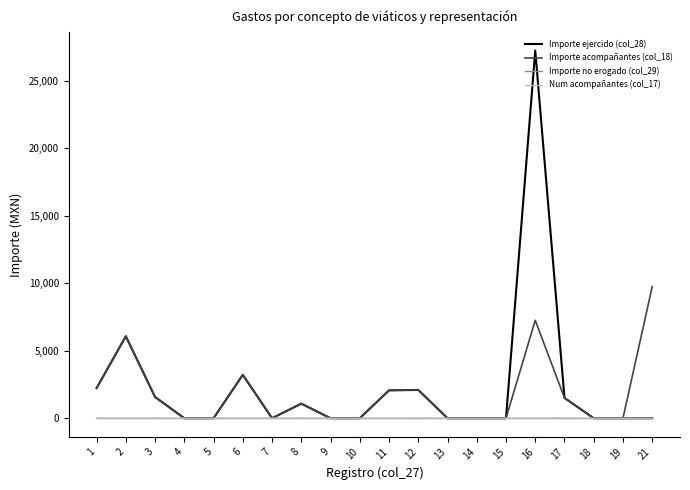

What is the total value across all series at 11?

4130.0